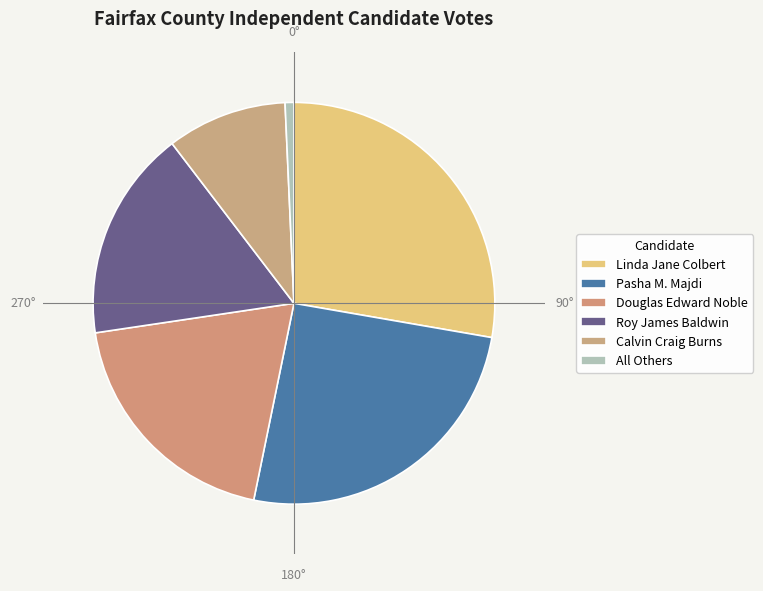

The Pasha M. Majdi slice represents 25% of the pie. True or false?

True